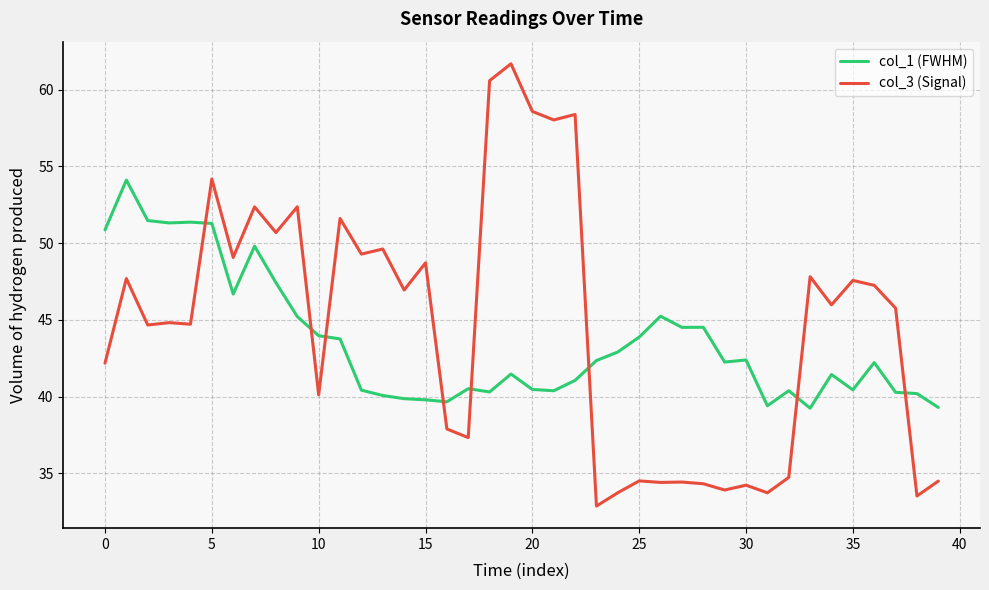

What is the minimum value for col_1 (FWHM)?

39.2